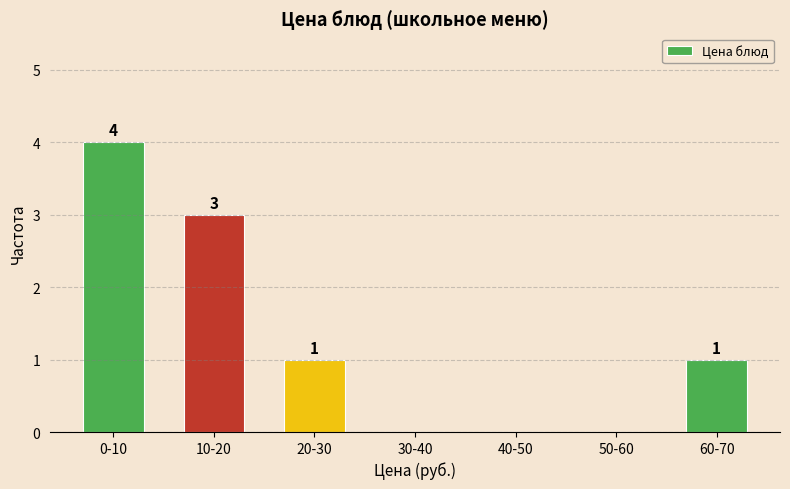

Reading left to right, what are all the values shown in this chart?

0-10=4	10-20=3	20-30=1	30-40=0	40-50=0	50-60=0	60-70=1